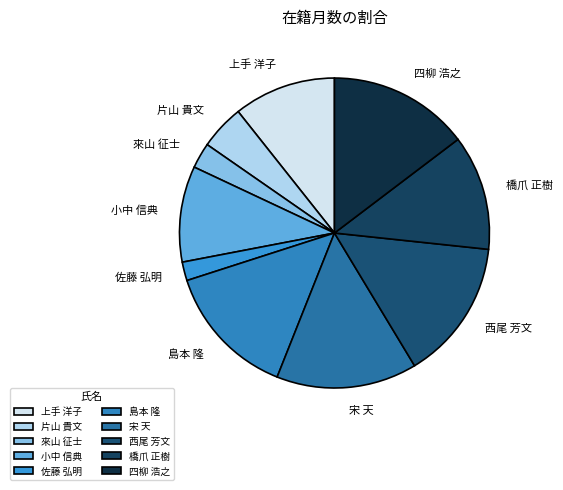

Is there a majority slice in this chart?

No